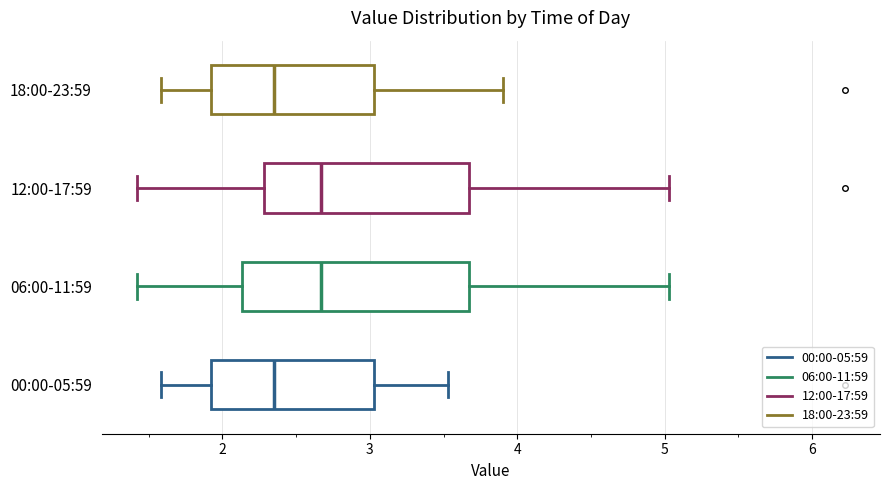

Comparing the boxes themselves (not the whiskers), which one is the widest?

06:00-11:59